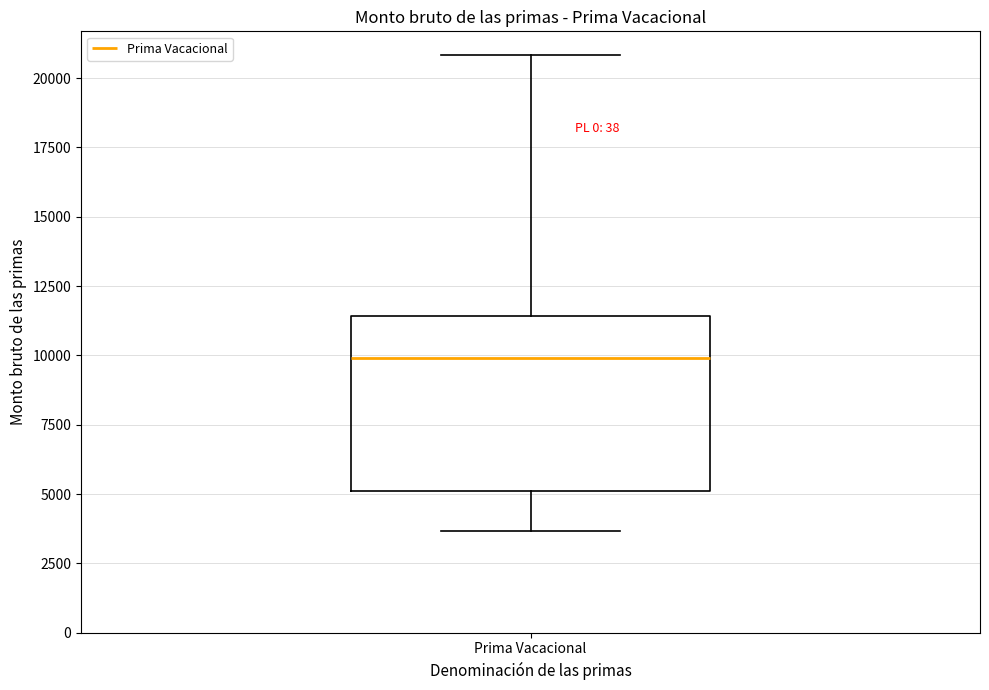

Transcribe this box plot: give where the median line is, the range the box spans, and where the two whiskers end, as read against the y-axis. The values are not printed on the chart, so give them approximately, as read against the axis.

median 10000, box 5000 to 11500, whiskers 3500 to 21000